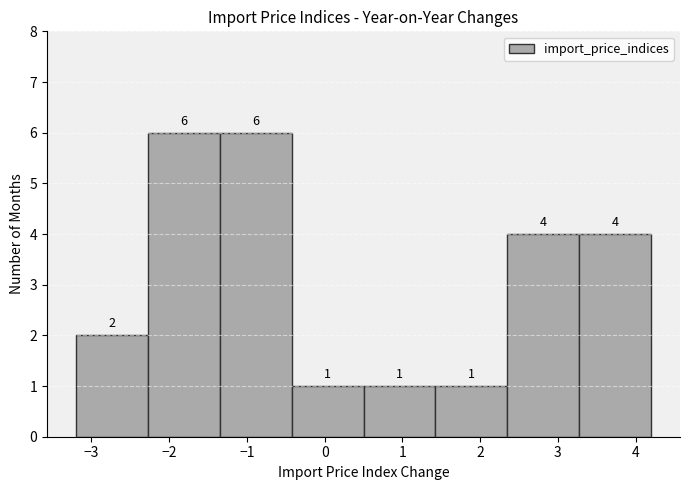

How tall is the bar that spans 0.5 to 1.4 on the x-axis? The bar edges are not printed on the chart, so give them approximately, as read against the axis.

1